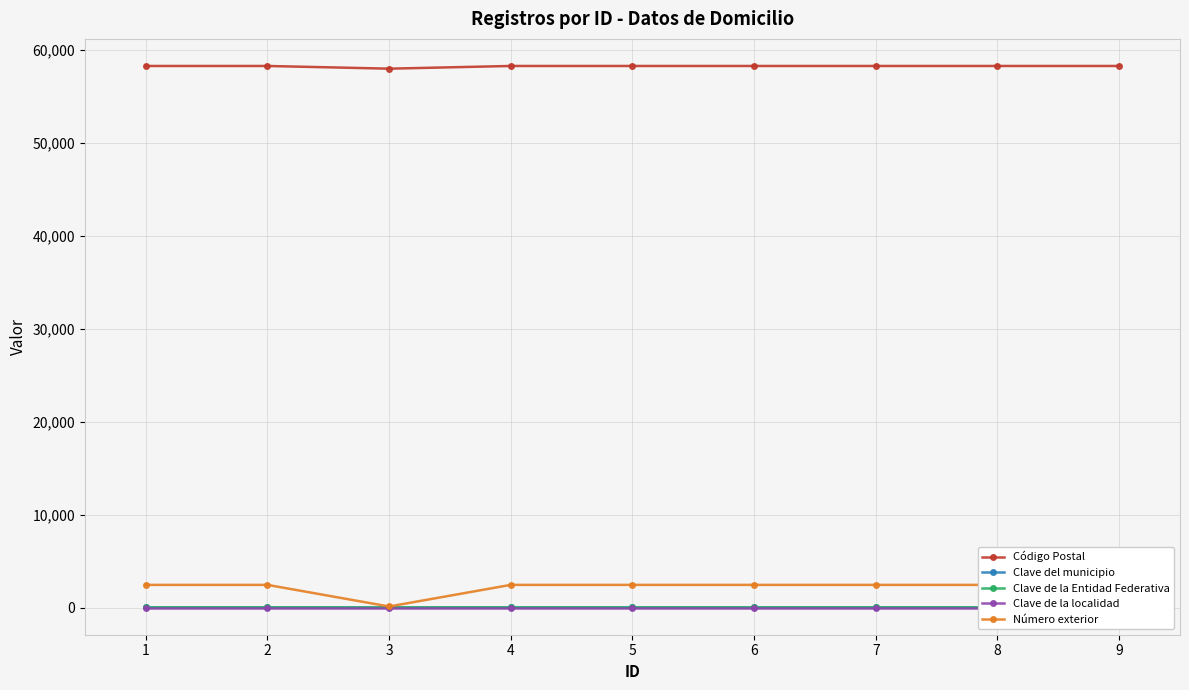

What are all the series names shown in the legend?

Código Postal, Clave del municipio, Clave de la Entidad Federativa, Clave de la localidad, Número exterior